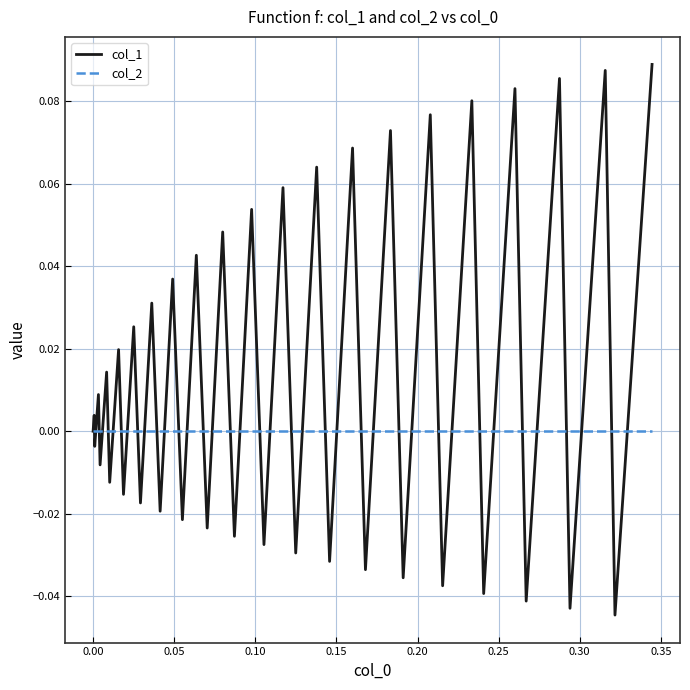

Which series has the largest total across all categories?

col_1